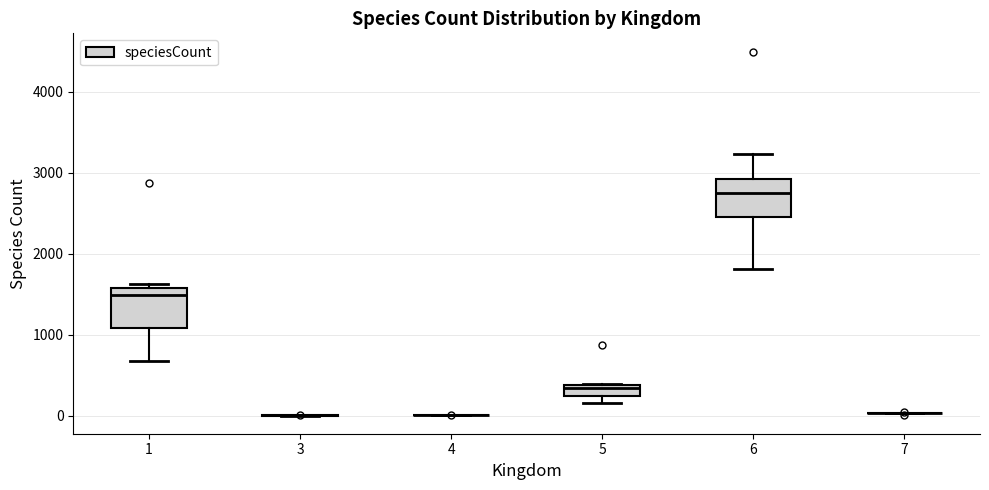

Where does the lower whisker of the box at x = 6 end on the y-axis? The values are not printed on the chart, so give them approximately, as read against the axis.

1800